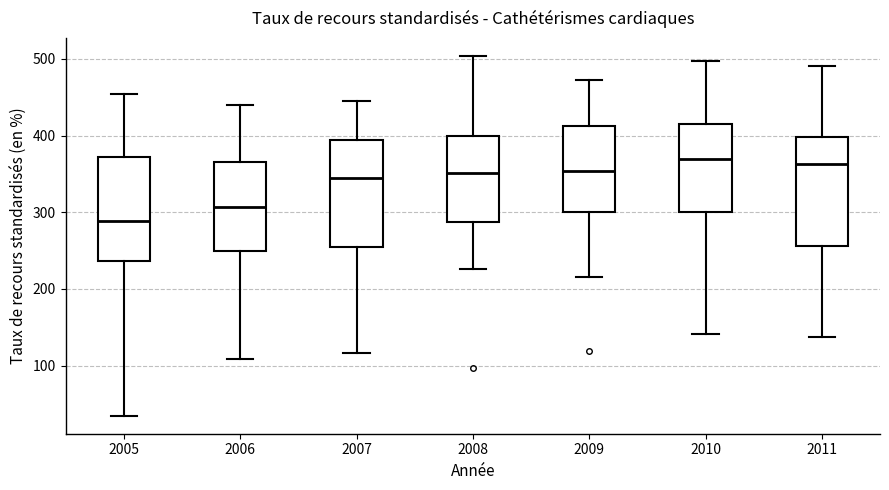

Where does the lower whisker of the box at x = 2010 end on the y-axis? The values are not printed on the chart, so give them approximately, as read against the axis.

140